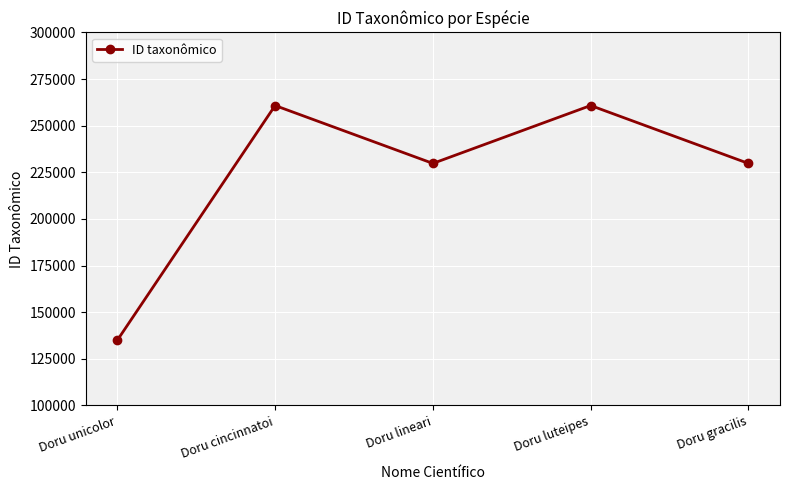

What is the label of the 3rd point from the left?

Doru lineari